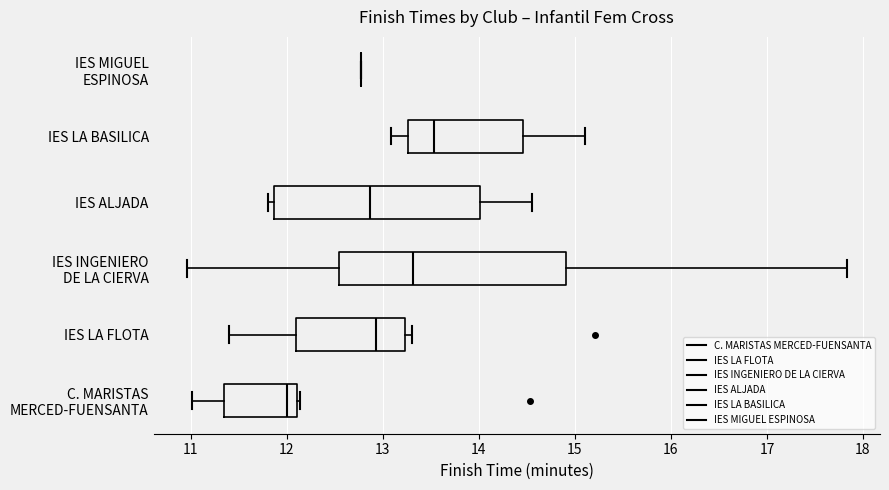

Where does the left whisker of the box for IES LA BASILICA end on the x-axis? The values are not printed on the chart, so give them approximately, as read against the axis.

13.1